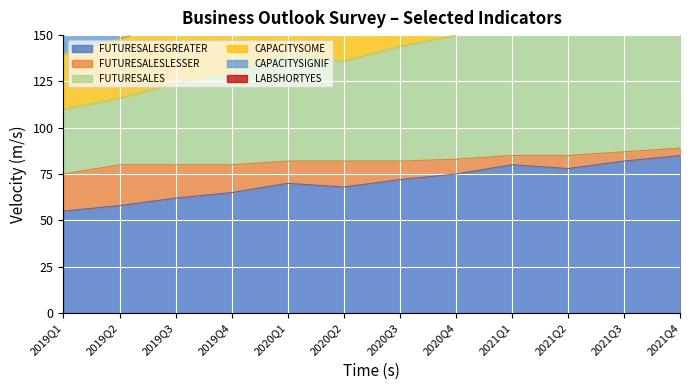

Is the value of CAPACITYSOME at 2019Q2 greater than the value of FUTURESALESGREATER at 2020Q4?

Yes